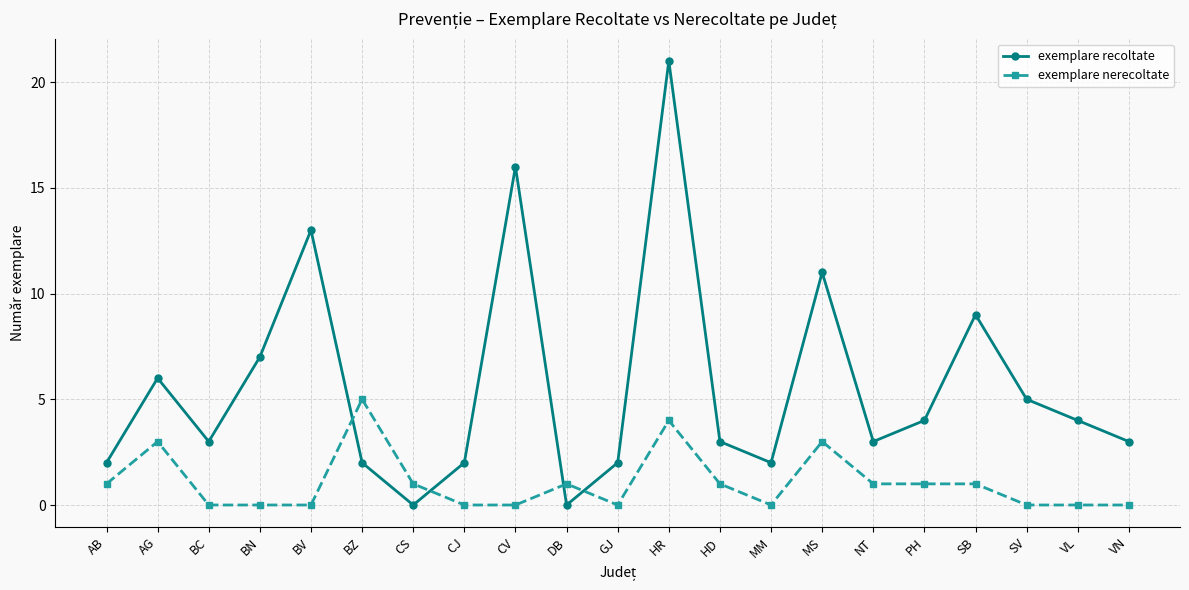

How many distinct data groups are displayed?

2